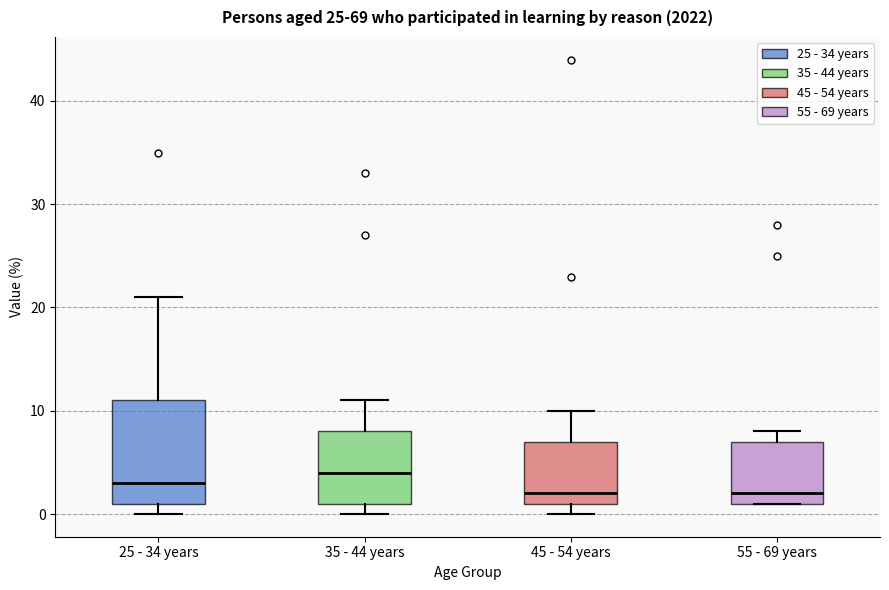

Which box is the tallest, from its lower edge to its upper edge?

25 - 34 years